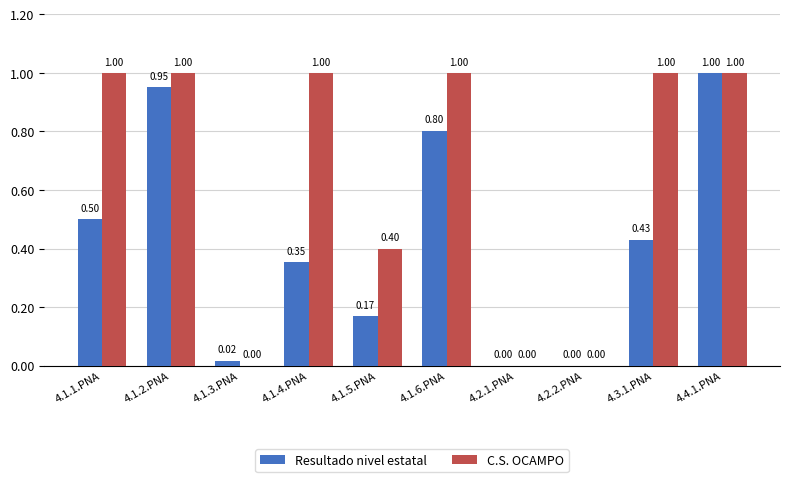

How many categories are shown in the chart?

10